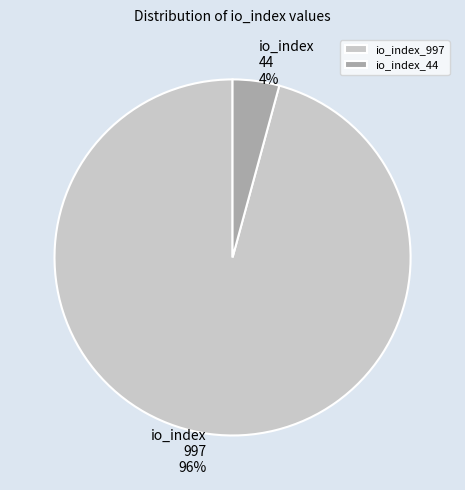

To the nearest percent, what is the combined percentage of io_index_997 and io_index_44?

100%